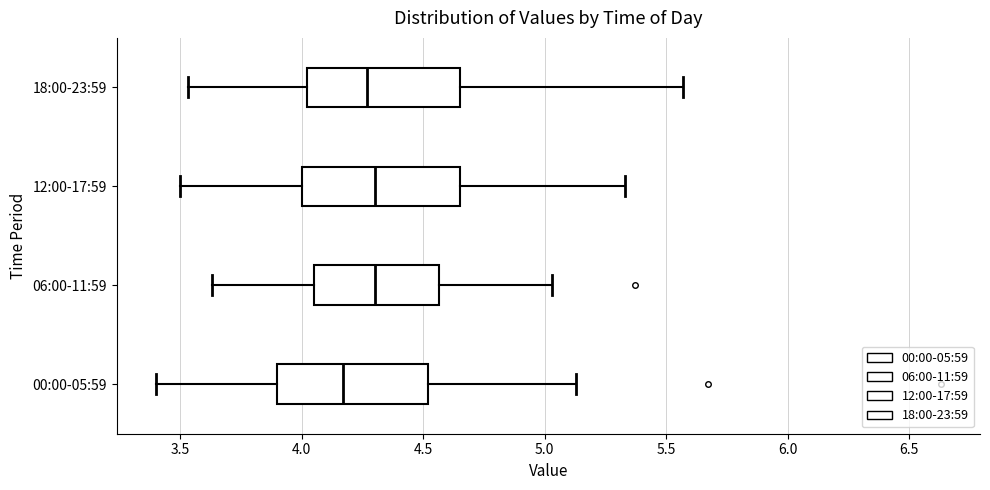

Reading bottom to top, transcribe this box plot: for each box, give where its median line is, the range the box spans, and where its two whiskers end, as read against the x-axis. The values are not printed on the chart, so give them approximately, as read against the axis.

00:00-05:59: median 4.15, box 3.90 to 4.50, whiskers 3.40 to 5.15
06:00-11:59: median 4.30, box 4.05 to 4.55, whiskers 3.65 to 5.05
12:00-17:59: median 4.30, box 4.00 to 4.65, whiskers 3.50 to 5.35
18:00-23:59: median 4.25, box 4.00 to 4.65, whiskers 3.55 to 5.55